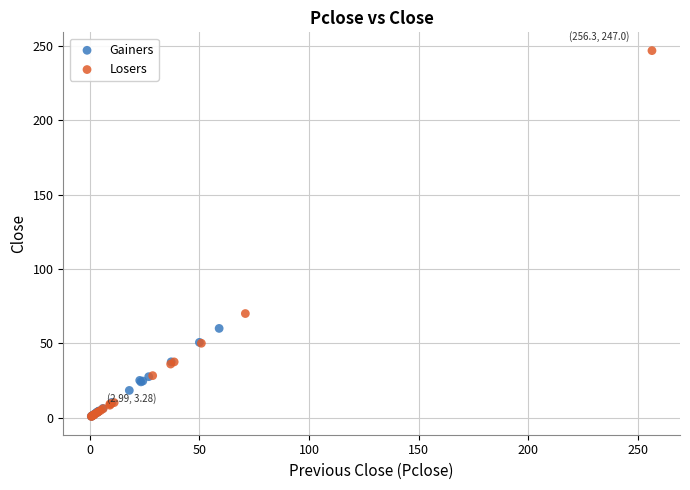

Which series has the largest Y range (max minus min)?

Losers